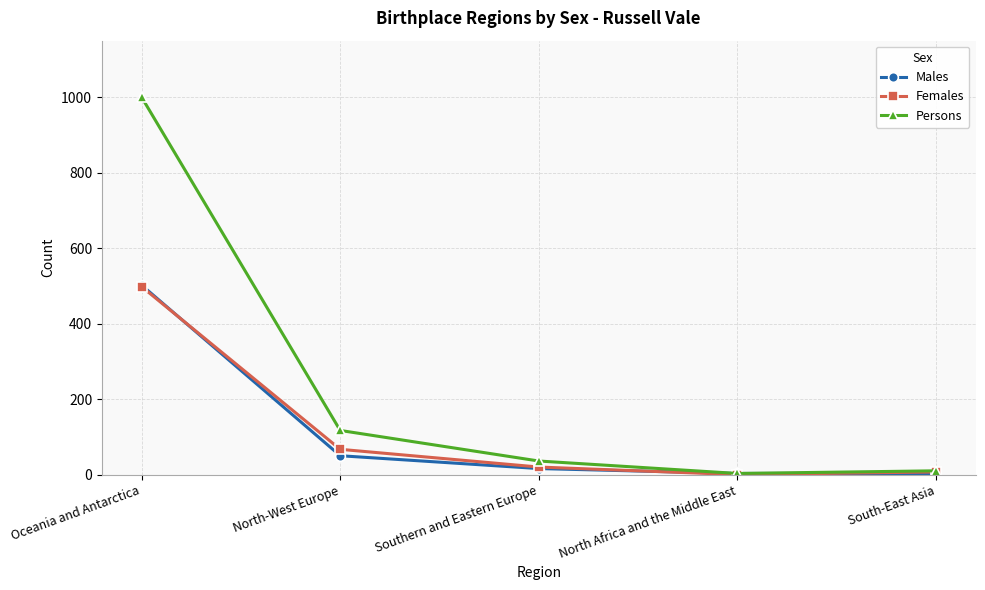

At which category does Persons reach its first local valley?

North Africa and the Middle East